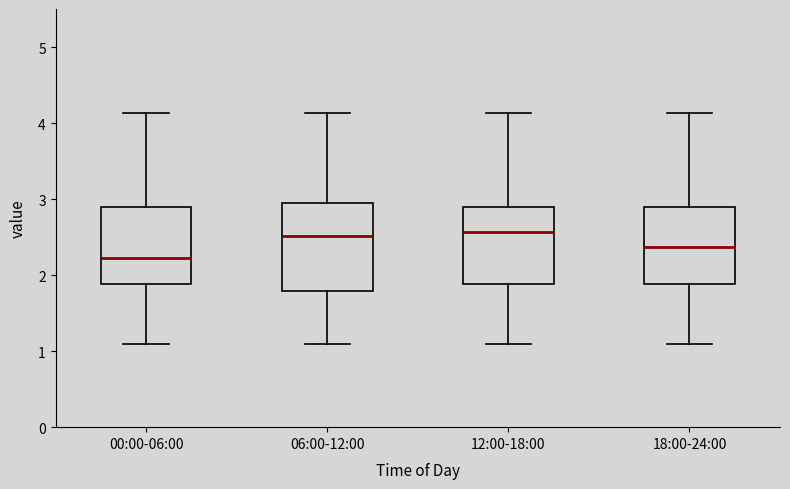

Reading left to right, transcribe this box plot: for each box, give where its median line is, the range the box spans, and where its two whiskers end, as read against the y-axis. The values are not printed on the chart, so give them approximately, as read against the axis.

00:00-06:00: median 2.2, box 1.9 to 2.9, whiskers 1.1 to 4.1
06:00-12:00: median 2.5, box 1.8 to 3.0, whiskers 1.1 to 4.1
12:00-18:00: median 2.6, box 1.9 to 2.9, whiskers 1.1 to 4.1
18:00-24:00: median 2.4, box 1.9 to 2.9, whiskers 1.1 to 4.1